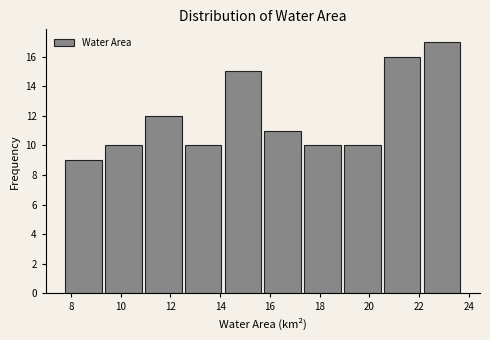

Reading left to right, list every bar in this chart as the range it spans on the x-axis followed by its height. Neither the bar edges nor the heights are printed on the chart, so give them approximately, as read against the axes.

7.8 to 9.4: 9
9.4 to 11.0: 10
11.0 to 12.6: 12
12.6 to 14.2: 10
14.2 to 15.8: 15
15.8 to 17.4: 11
17.4 to 19.0: 10
19.0 to 20.6: 10
20.6 to 22.2: 16
22.2 to 23.8: 17